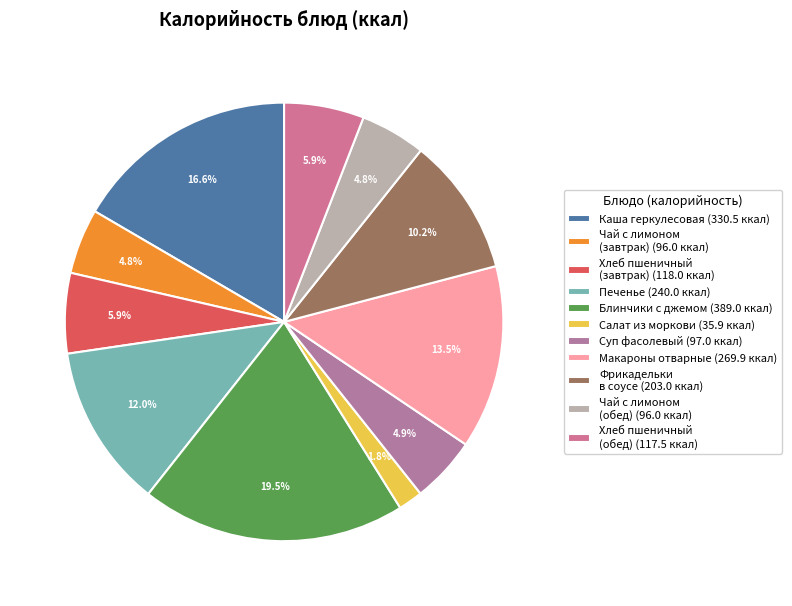

How many segments does this pie chart have?

11